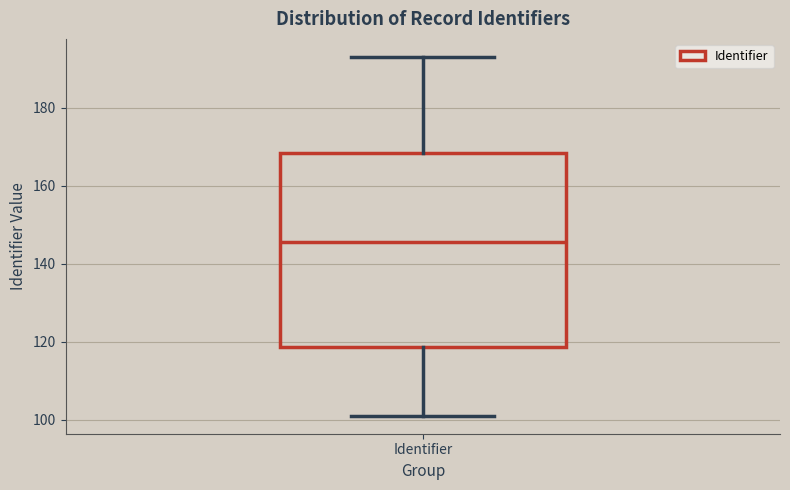

Transcribe this box plot: give where the median line is, the range the box spans, and where the two whiskers end, as read against the y-axis. The values are not printed on the chart, so give them approximately, as read against the axis.

median 146, box 118 to 168, whiskers 102 to 194